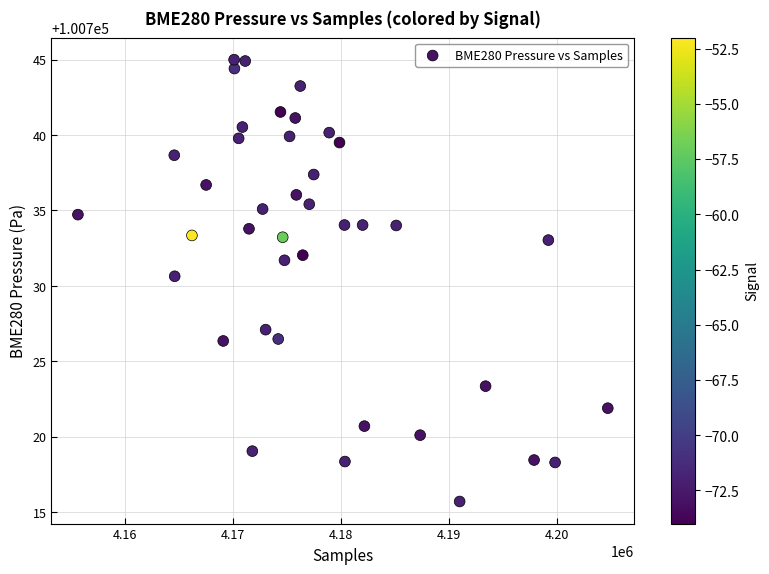

What Y value in the scatter plot is closest to 100730?

100730.6